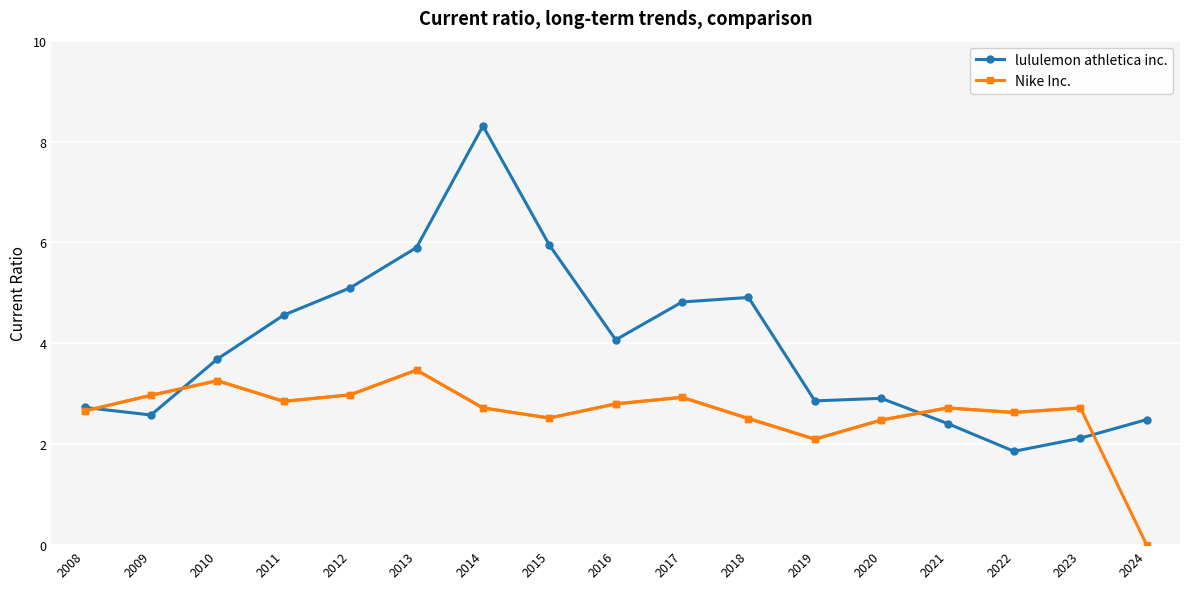

At how many categories does at least one series exceed 4?

8